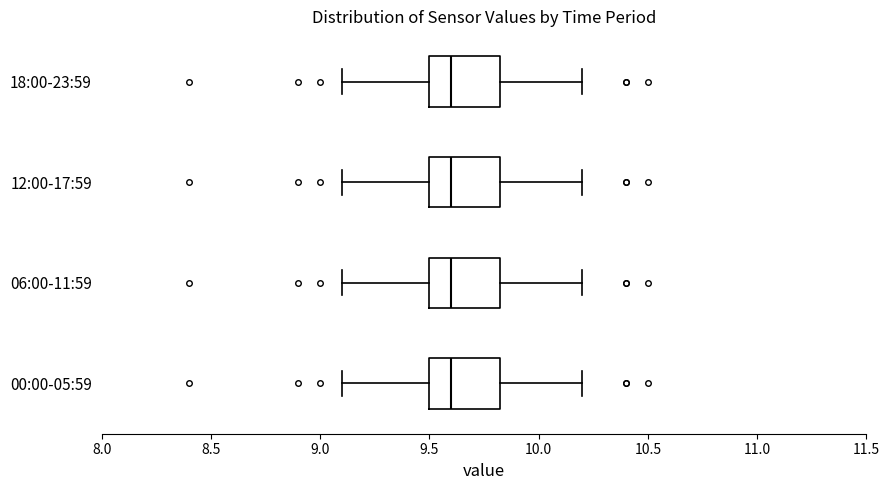

Reading bottom to top, read every box against the x-axis: the position of its median line, the range the box covers, and the ends of its whiskers. The values are not printed on the chart, so give them approximately, as read against the axis.

00:00-05:59: median 9.60, box 9.50 to 9.85, whiskers 9.10 to 10.20
06:00-11:59: median 9.60, box 9.50 to 9.85, whiskers 9.10 to 10.20
12:00-17:59: median 9.60, box 9.50 to 9.85, whiskers 9.10 to 10.20
18:00-23:59: median 9.60, box 9.50 to 9.85, whiskers 9.10 to 10.20